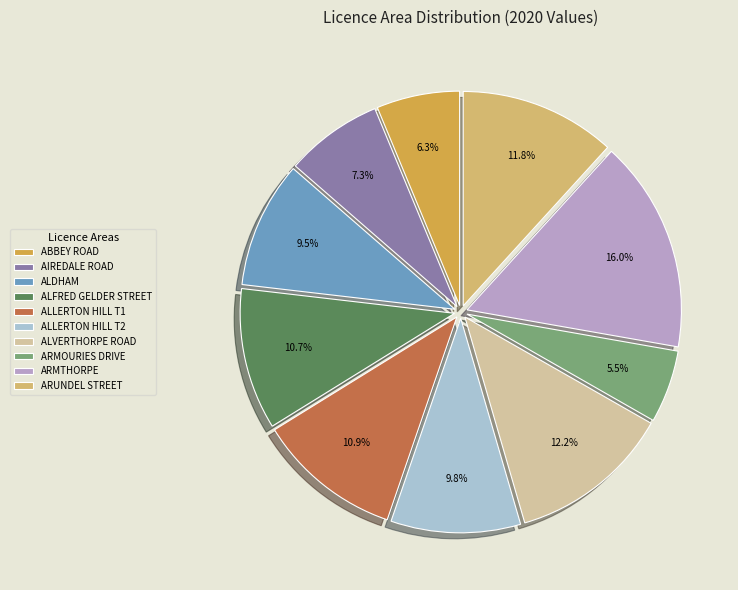

What portion of the pie excludes ABBEY ROAD?

93.7%